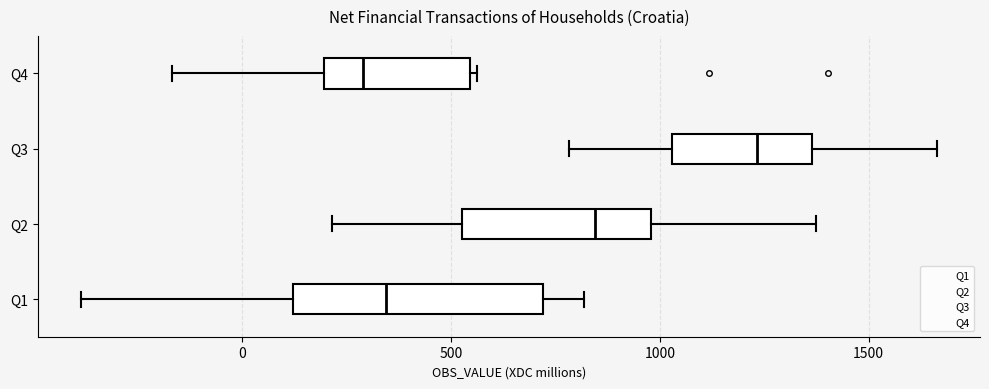

Which box's median line is the furthest to the right?

Q3